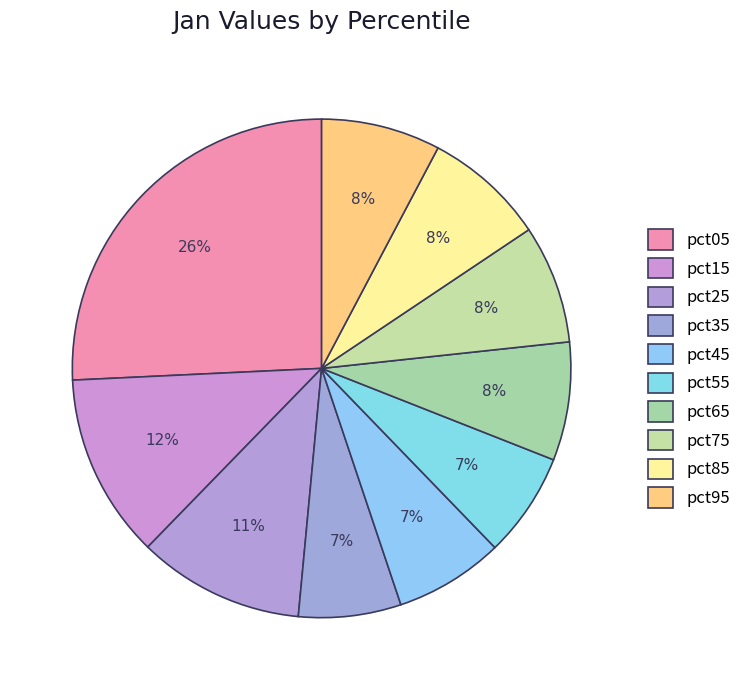

What percentage do pct25 and pct75 together represent?

18.5%